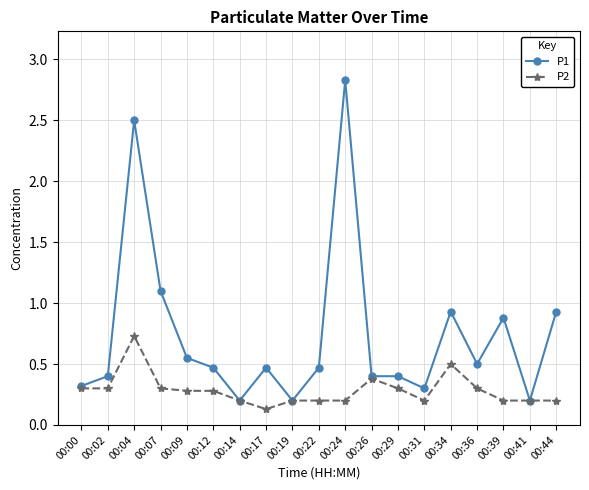

What is the average value of the P1 series?

0.7